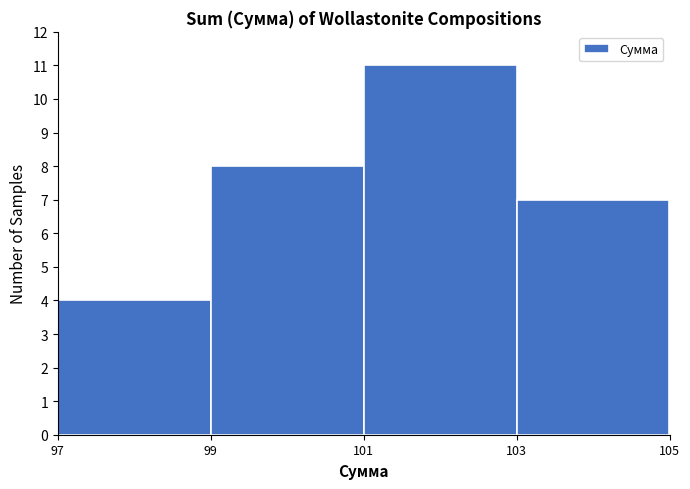

What is the height of the bar covering 97 to 99 on the x-axis? The values are not printed on the chart, so give them approximately, as read against the axis.

4